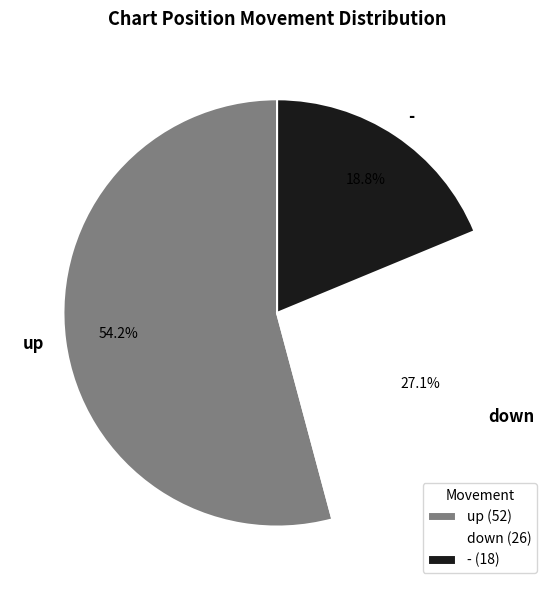

Is it true that - is 24% of the pie?

False